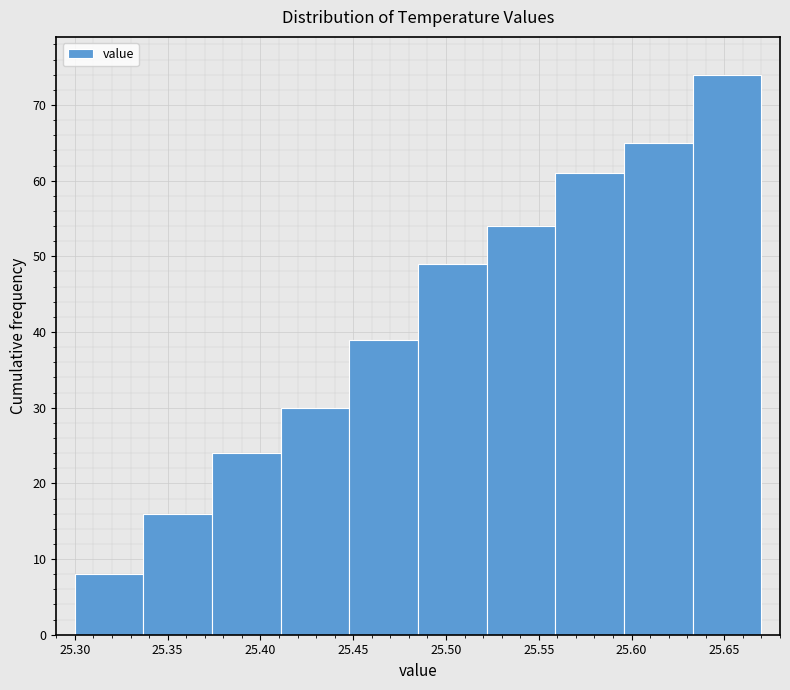

Reading left to right, transcribe this chart: for each bar, give the range it covers on the x-axis and its height. Neither the bar edges nor the heights are printed on the chart, so give them approximately, as read against the axes.

25.300 to 25.337: 8
25.337 to 25.374: 16
25.374 to 25.411: 24
25.411 to 25.448: 30
25.448 to 25.485: 39
25.485 to 25.522: 49
25.522 to 25.559: 54
25.559 to 25.596: 61
25.596 to 25.633: 65
25.633 to 25.670: 74